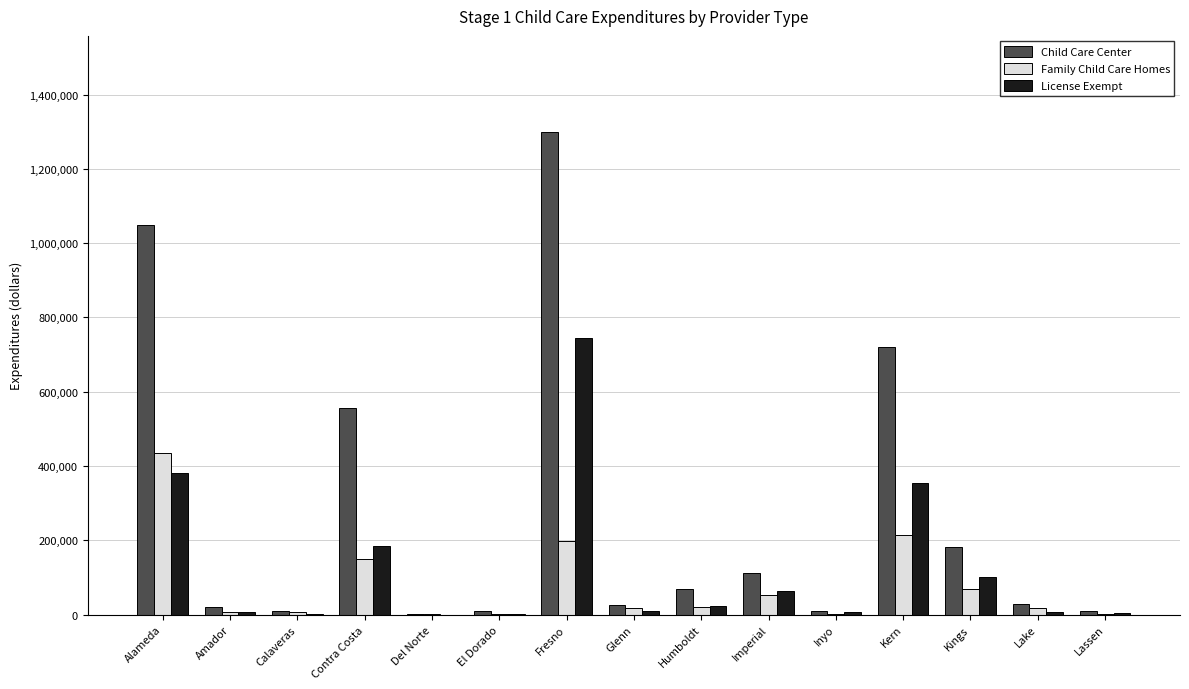

What is the sum of the Child Care Center values at Imperial and Kings?

293958.0